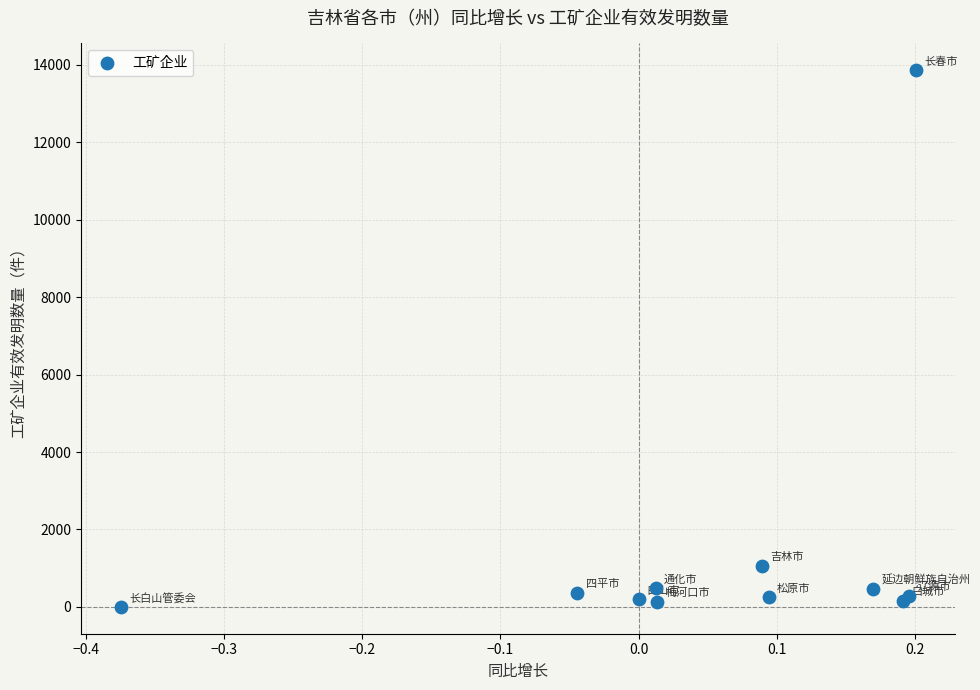

What Y value in the scatter plot is closest to 6930?

1069